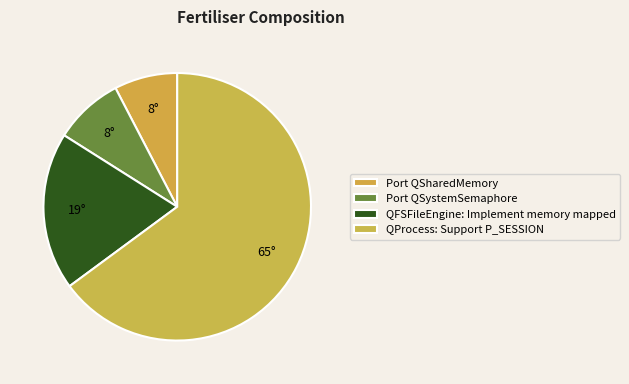

What percentage is the Port QSharedMemory slice, to the nearest percent?

8%